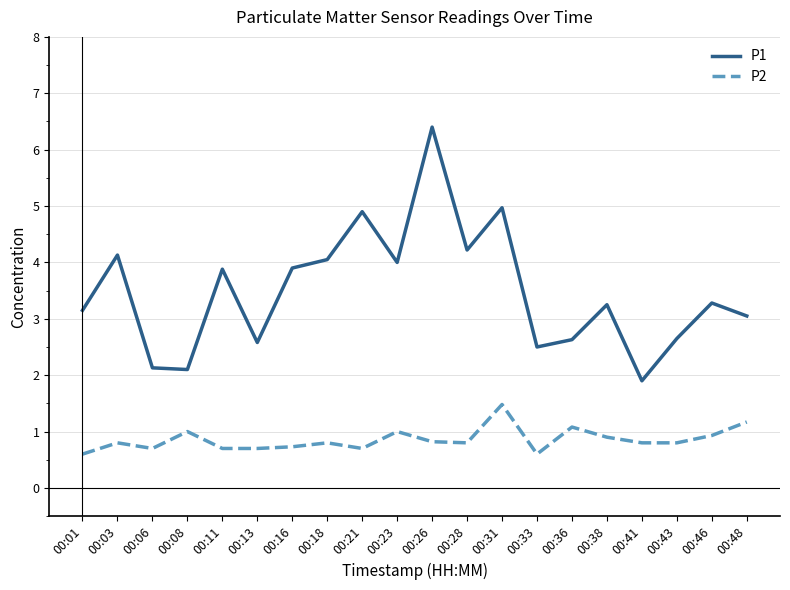

What is the minimum value for P2?

0.6